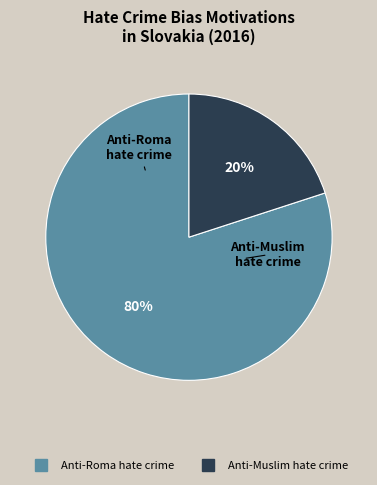

Is it true that Anti-Roma hate crime is 91% of the pie?

False